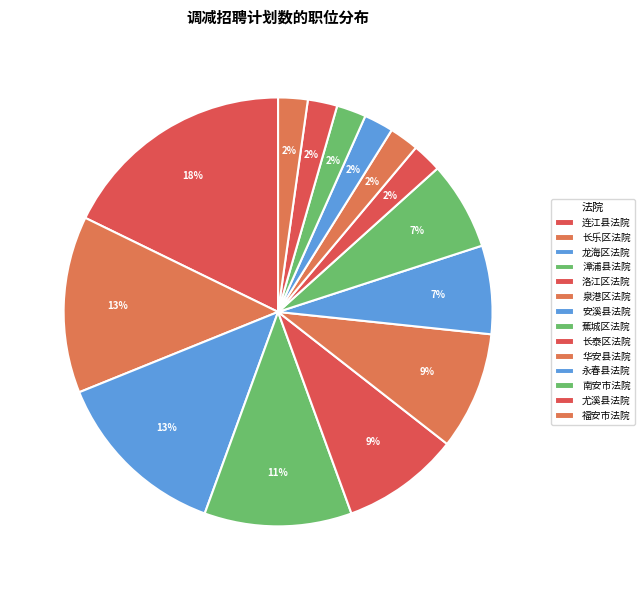

Count the number of slices in the pie.

14